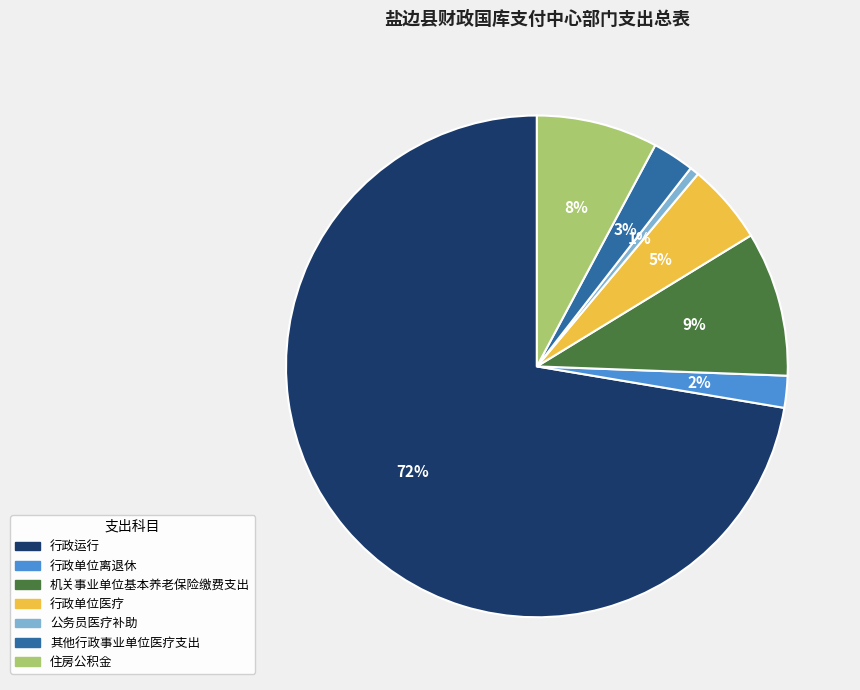

How many slices are in this pie chart?

7